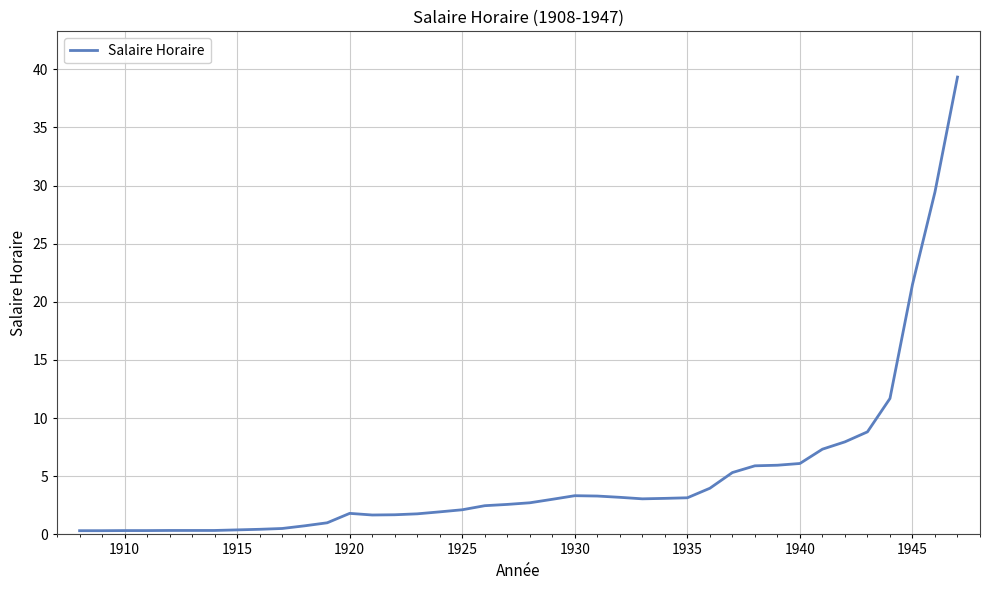

What is the difference between the maximum and minimum values?

39.0